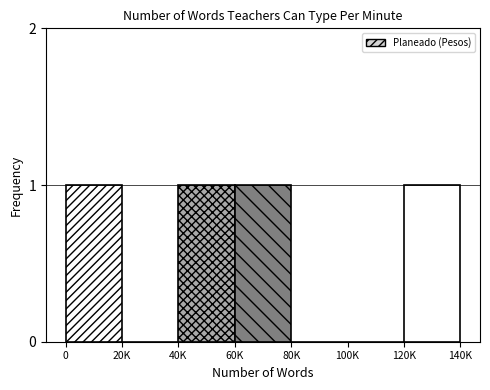

Reading right to left, what are all the values shown in this chart?

120K=1	100K=0	80K=0	60K=1	40K=1	20K=0	0=1